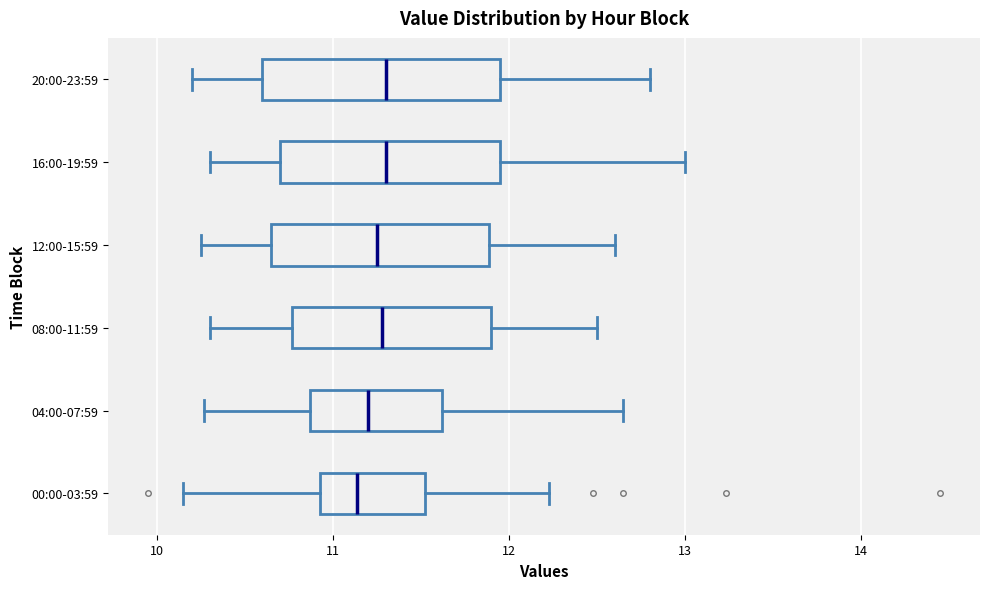

Where is the left edge of the box for 12:00-15:59 on the x-axis? The values are not printed on the chart, so give them approximately, as read against the axis.

10.7